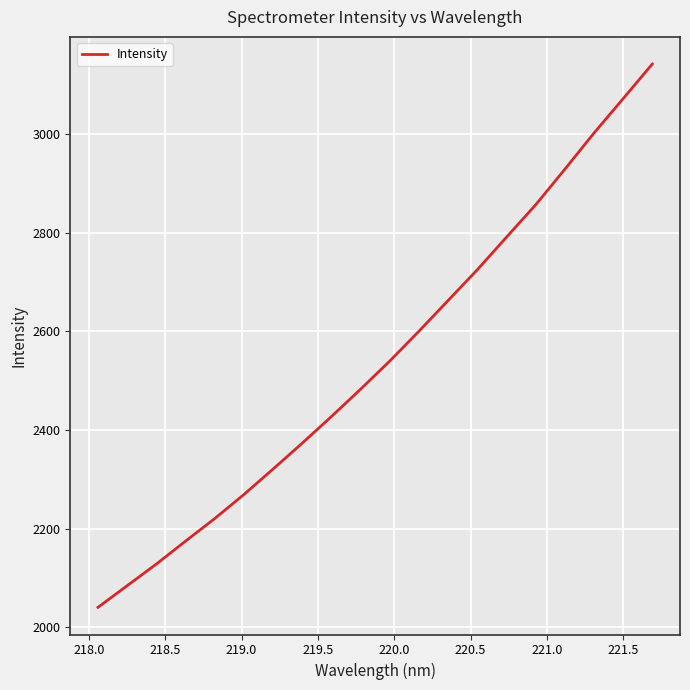

What is the maximum value shown in the chart?

3142.2